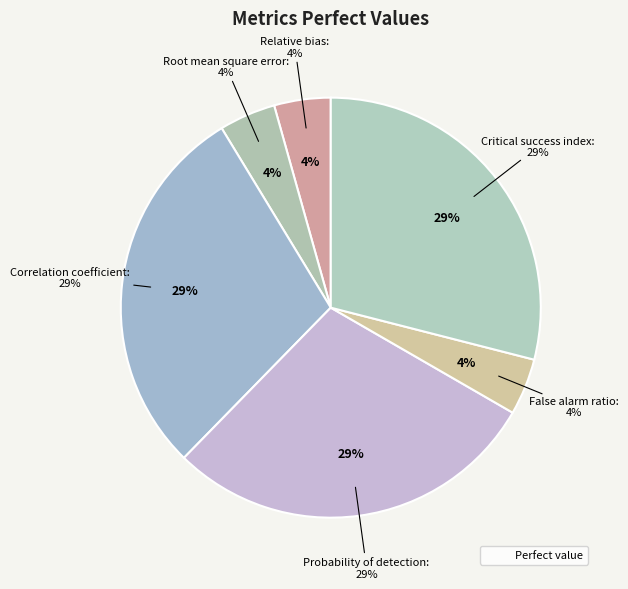

Does Root mean square error account for over 50% of the chart?

No